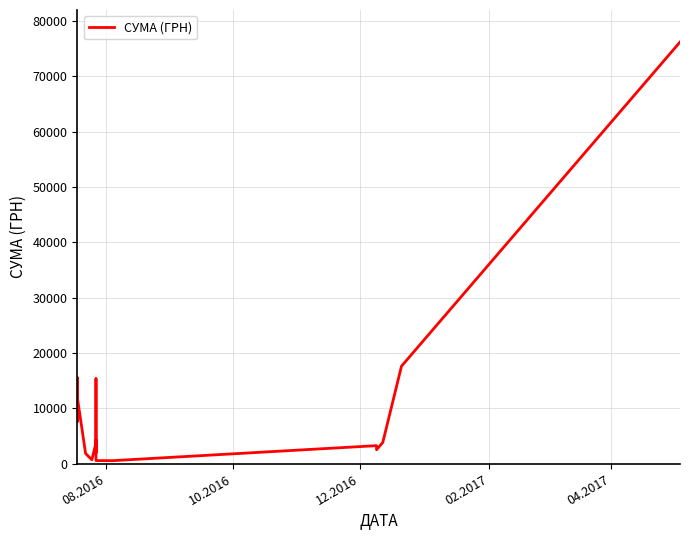

How many data points does each series have?

20